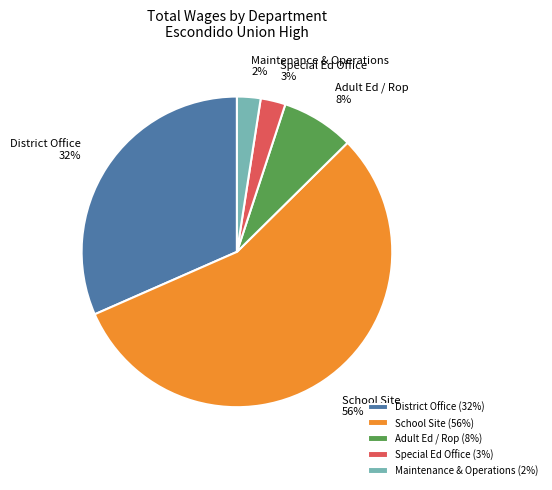

Which has a higher value, Maintenance & Operations or District Office?

District Office